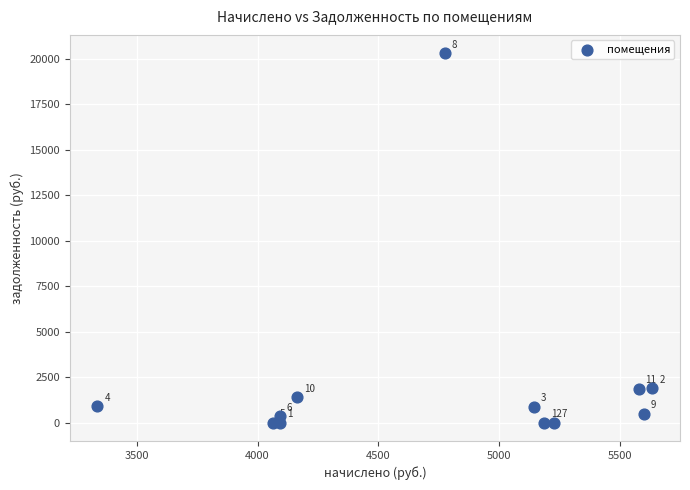

What Y value in the scatter plot is closest to 10151?

1877.8